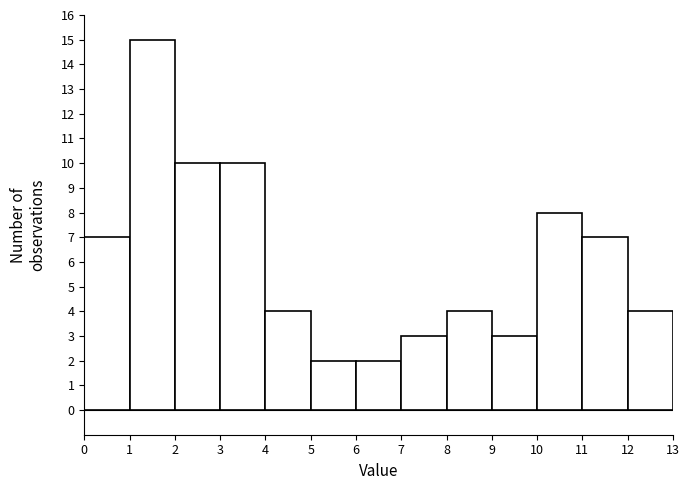

Reading left to right, list every bar in this chart as the range it spans on the x-axis followed by its height. The values are not printed on the chart, so give them approximately, as read against the axis.

0 to 1: 7
1 to 2: 15
2 to 3: 10
3 to 4: 10
4 to 5: 4
5 to 6: 2
6 to 7: 2
7 to 8: 3
8 to 9: 4
9 to 10: 3
10 to 11: 8
11 to 12: 7
12 to 13: 4